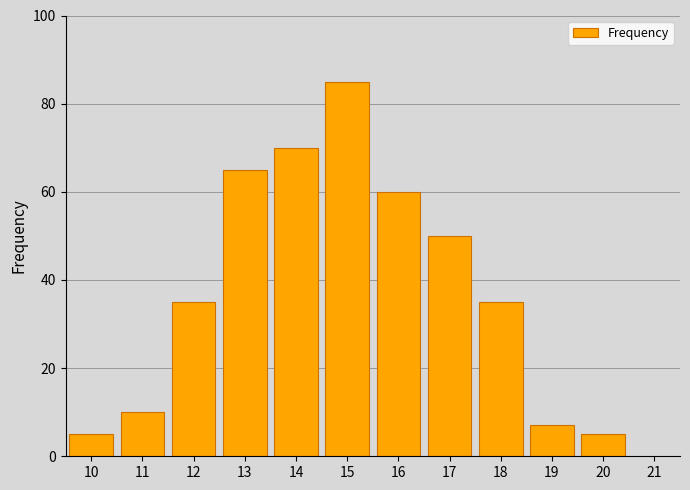

Reading left to right, what are all the values shown in this chart?

10=5	11=10	12=35	13=65	14=70	15=85	16=60	17=50	18=35	19=7	20=5